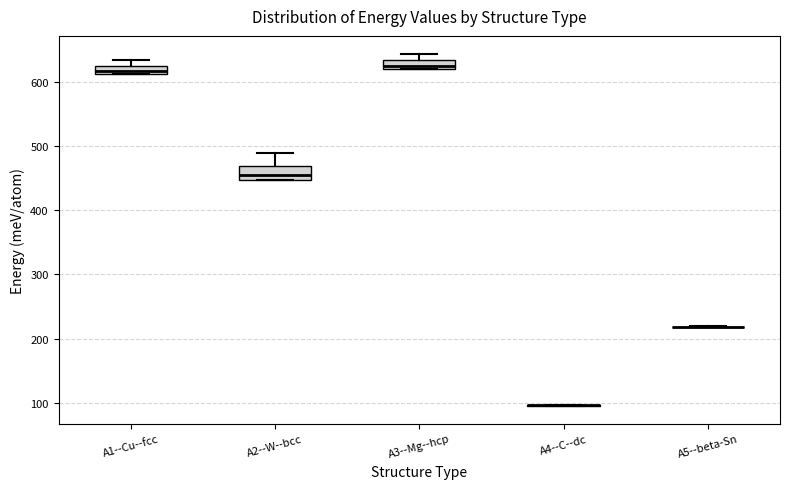

Where is the lower edge of the box for A2--W--bcc on the y-axis? The values are not printed on the chart, so give them approximately, as read against the axis.

450